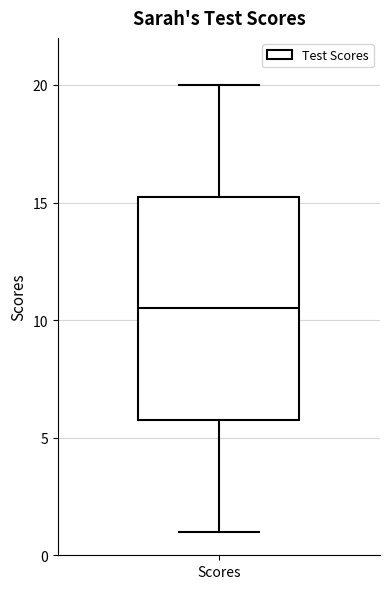

Where does the median line of the box for Scores sit on the y-axis? The values are not printed on the chart, so give them approximately, as read against the axis.

10.5